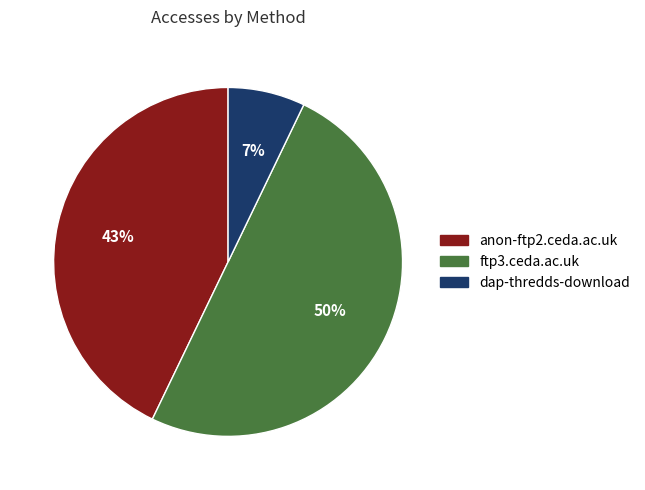

To the nearest percent, what is the difference between the ftp3.ceda.ac.uk and dap-thredds-download slice percentages?

43%